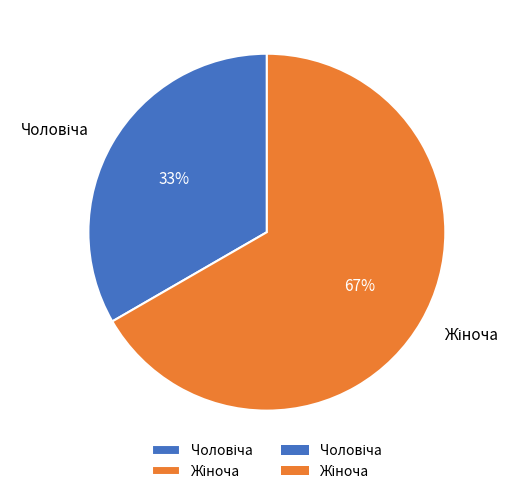

To the nearest percent, what is the average slice percentage?

50%